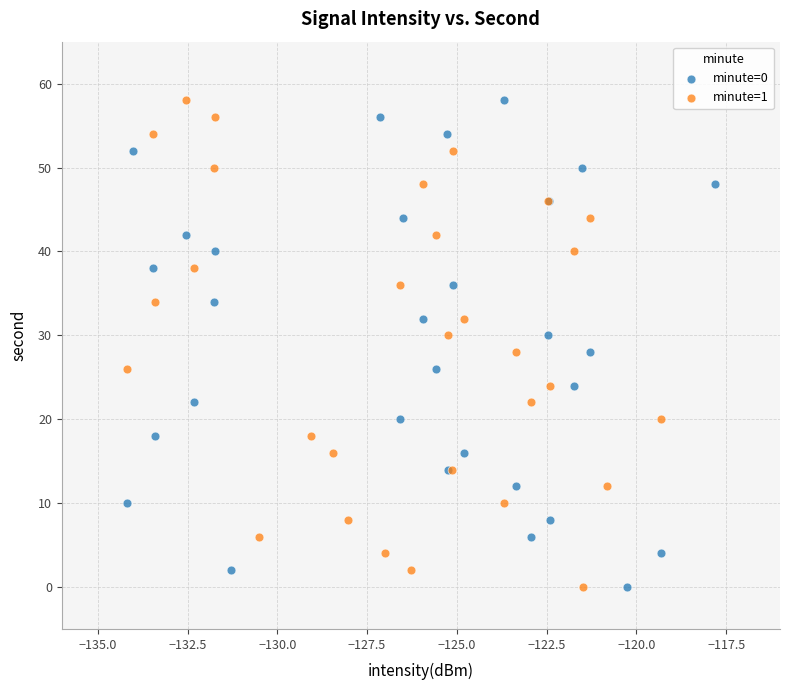

What are all the series names shown in the legend?

minute=0, minute=1